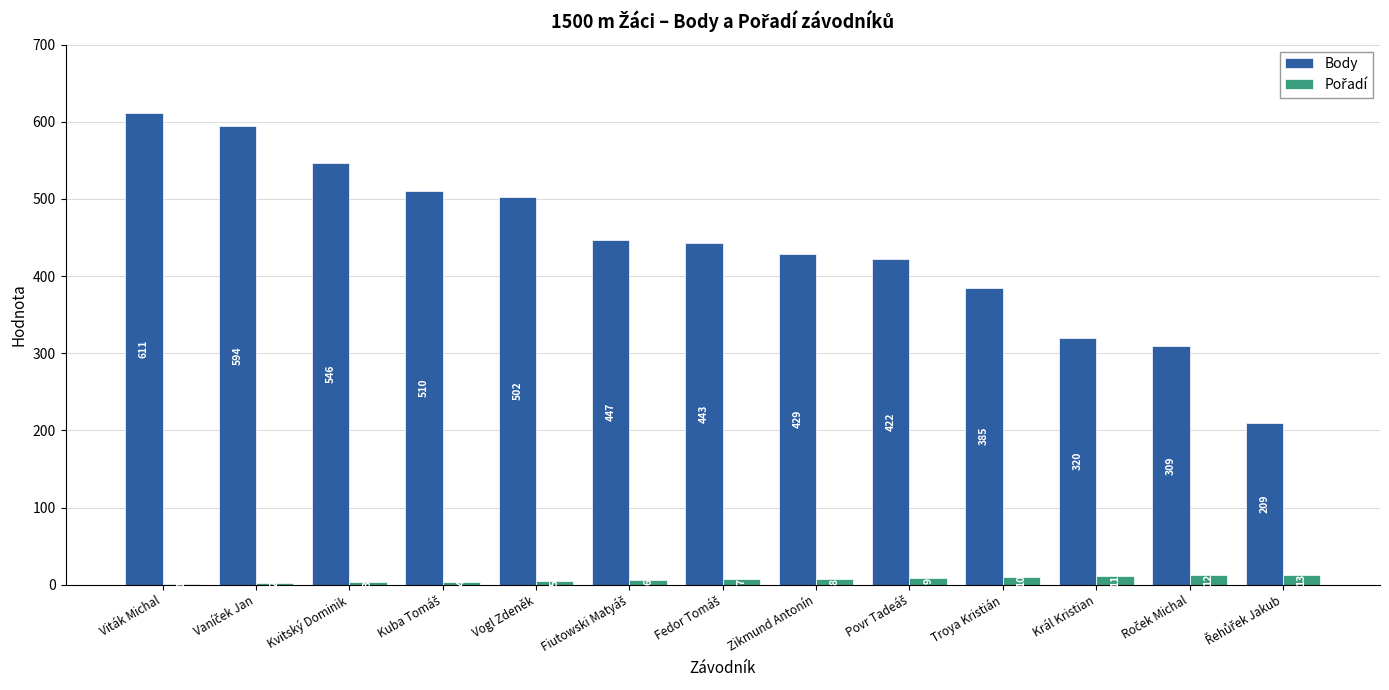

What is the total value across all series at Král Kristian?

331